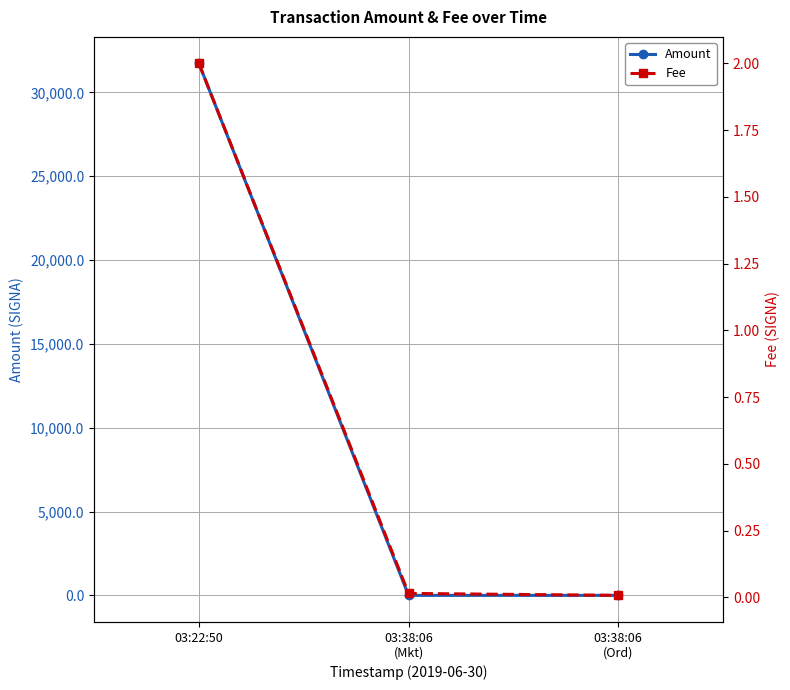

At which label does Amount reach its peak?

03:22:50